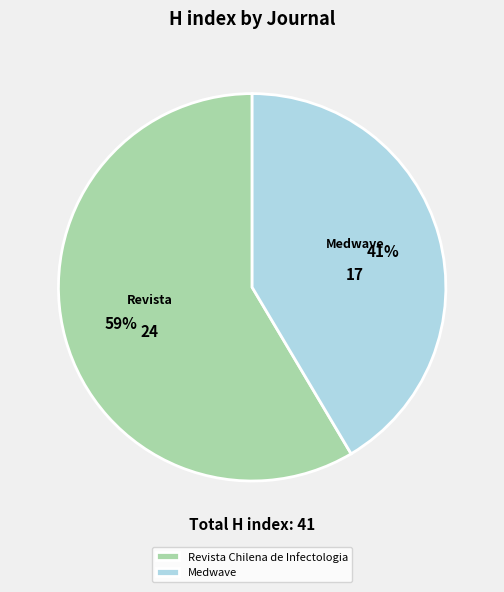

To the nearest percent, what is the average slice percentage?

50%